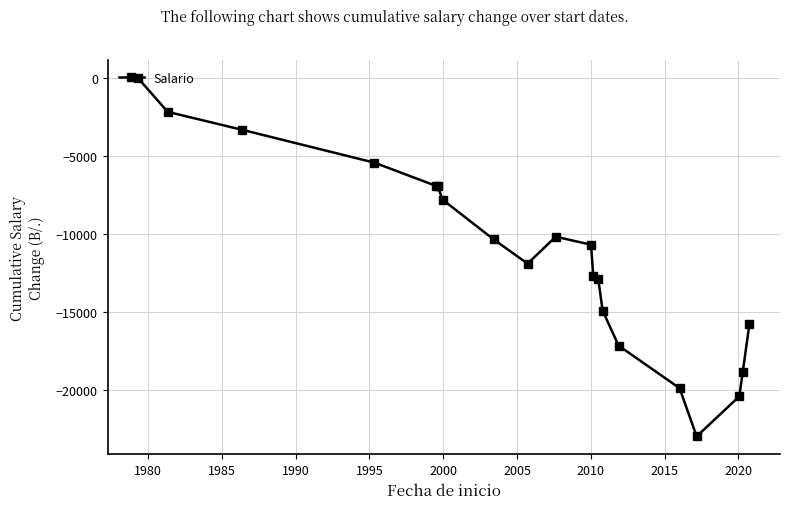

What is the sum of all values?

-231300